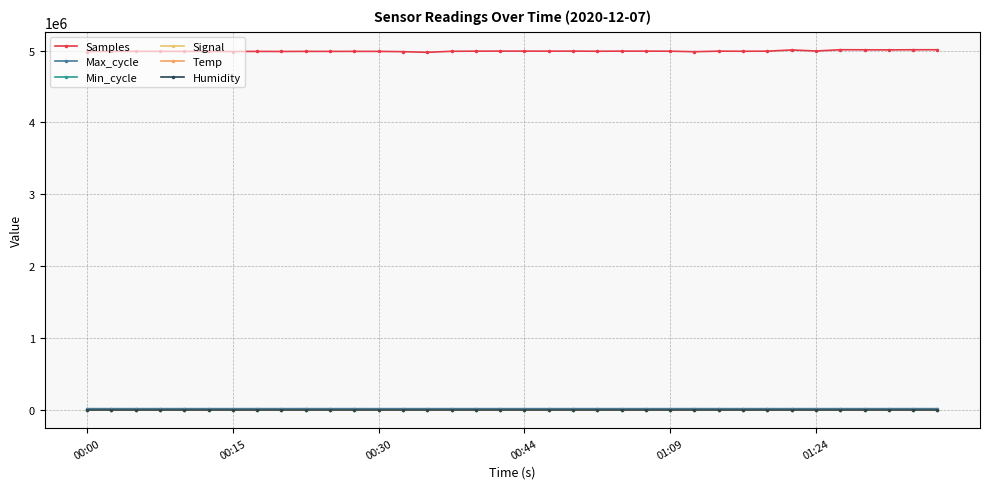

How many lines are shown in the chart?

6